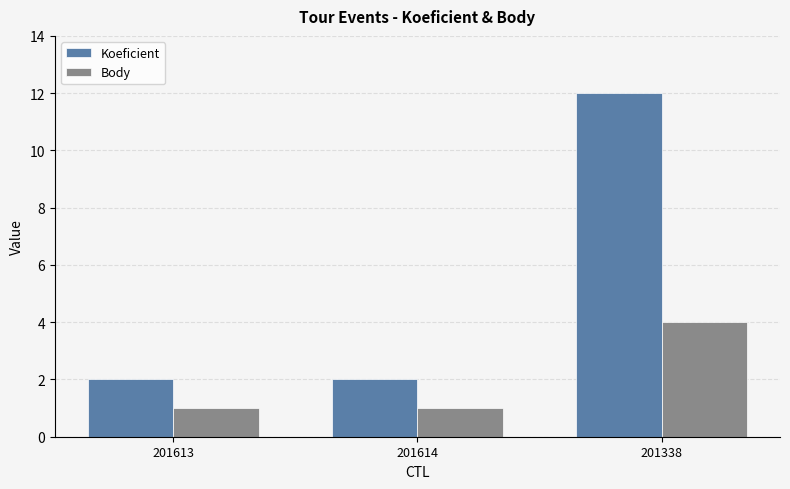

How many data points does each series have?

3